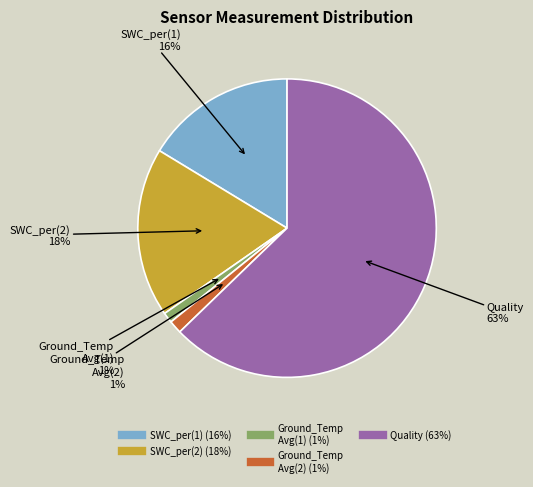

To the nearest percent, what is the average slice percentage?

20%